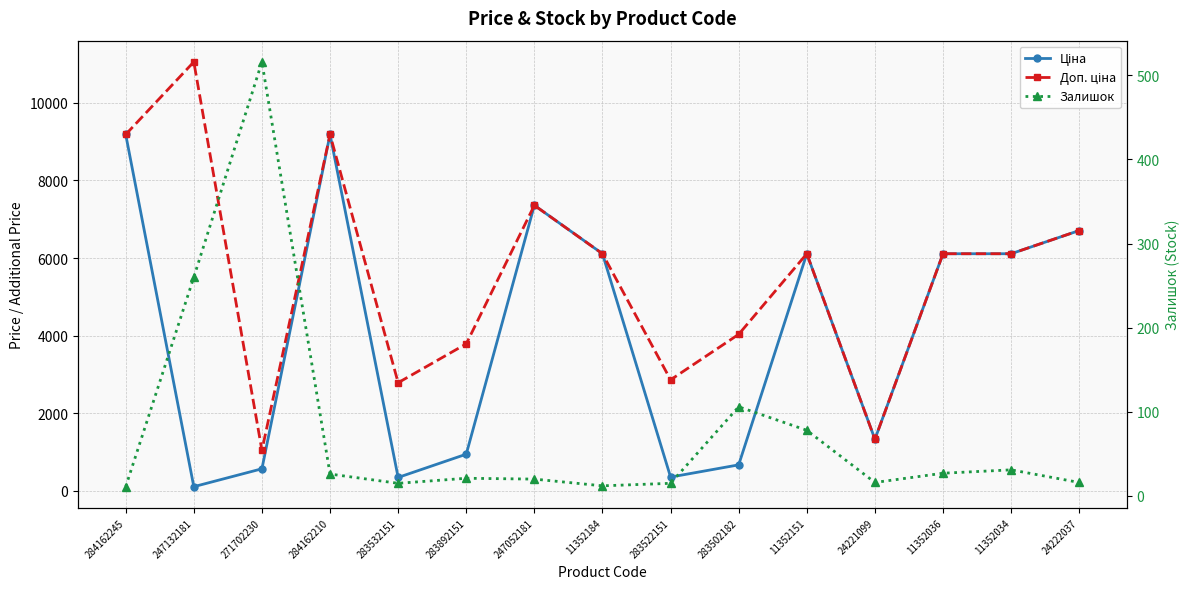

What is the label of the 14th point from the right?

247132181